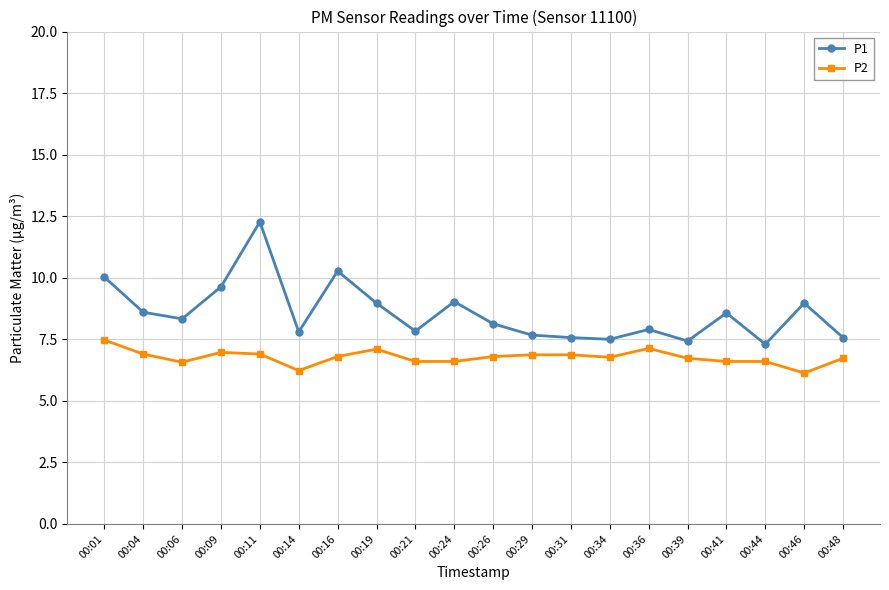

At which category is the sum across all series the highest?

00:11